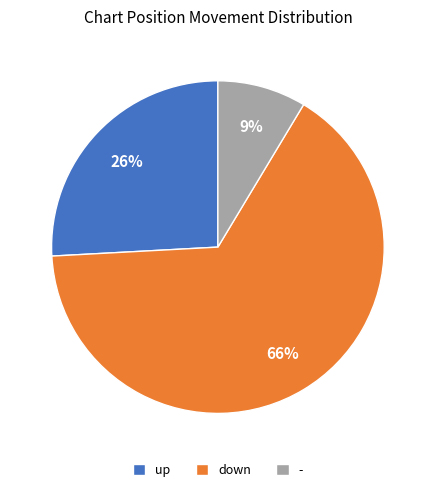

What is the majority slice?

down